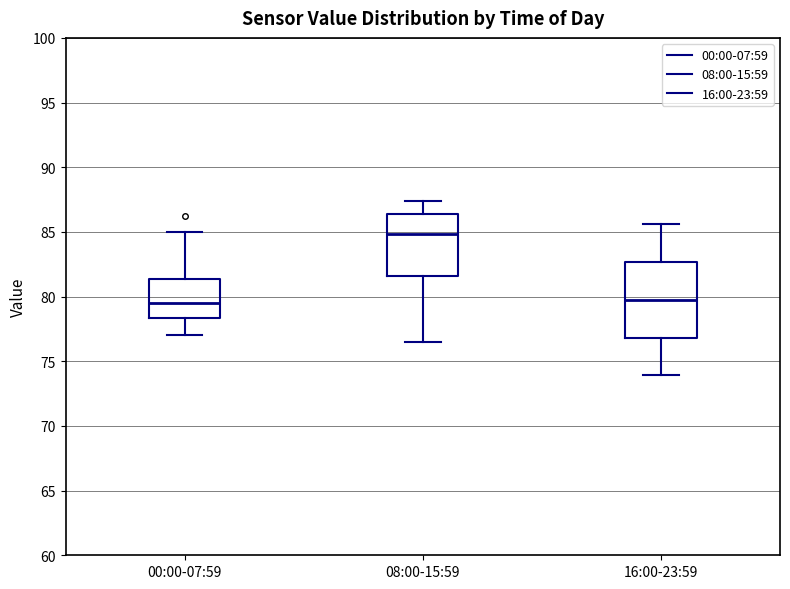

Reading left to right, read every box against the y-axis: the position of its median line, the range the box covers, and the ends of its whiskers. The values are not printed on the chart, so give them approximately, as read against the axis.

00:00-07:59: median 79.5, box 78.5 to 81.5, whiskers 77.0 to 85.0
08:00-15:59: median 85.0, box 81.5 to 86.5, whiskers 76.5 to 87.5
16:00-23:59: median 80.0, box 77.0 to 82.5, whiskers 74.0 to 85.5